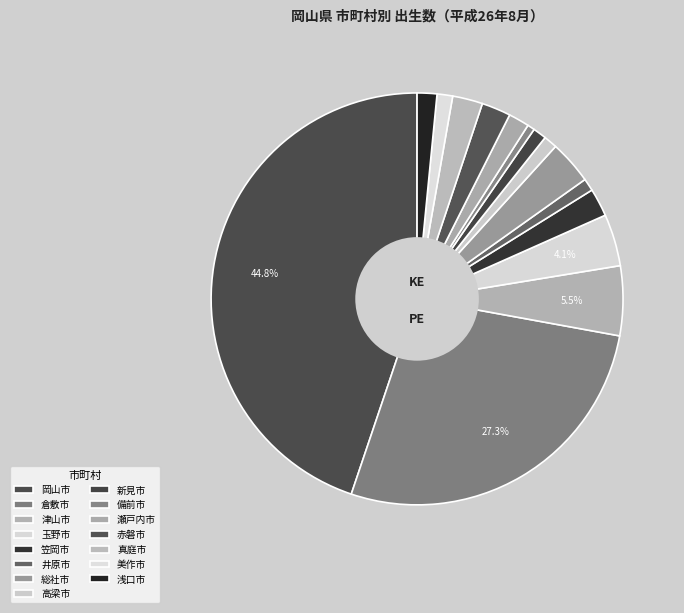

What is the smallest slice in the pie chart?

備前市